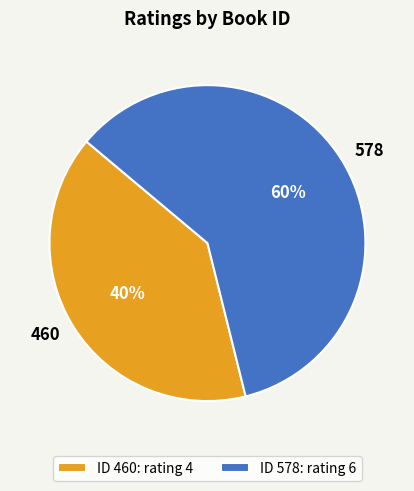

Which category accounts for the majority?

578